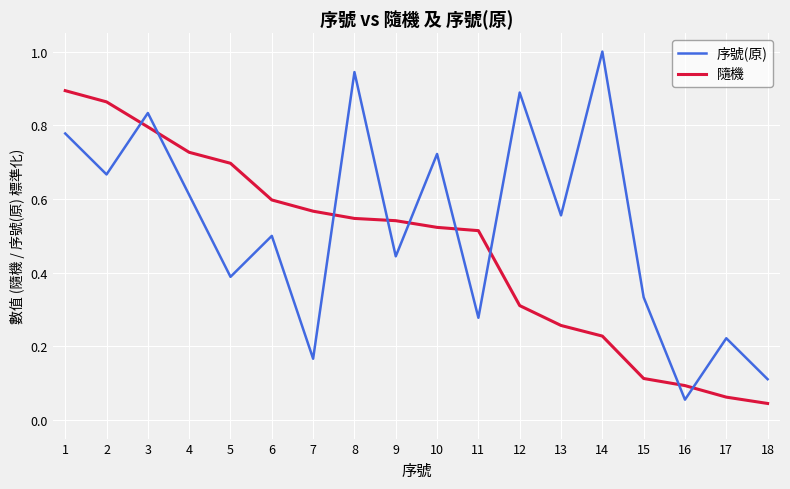

After their last crossing, which series has the higher values: 隨機 or 序號(原)?

序號(原)